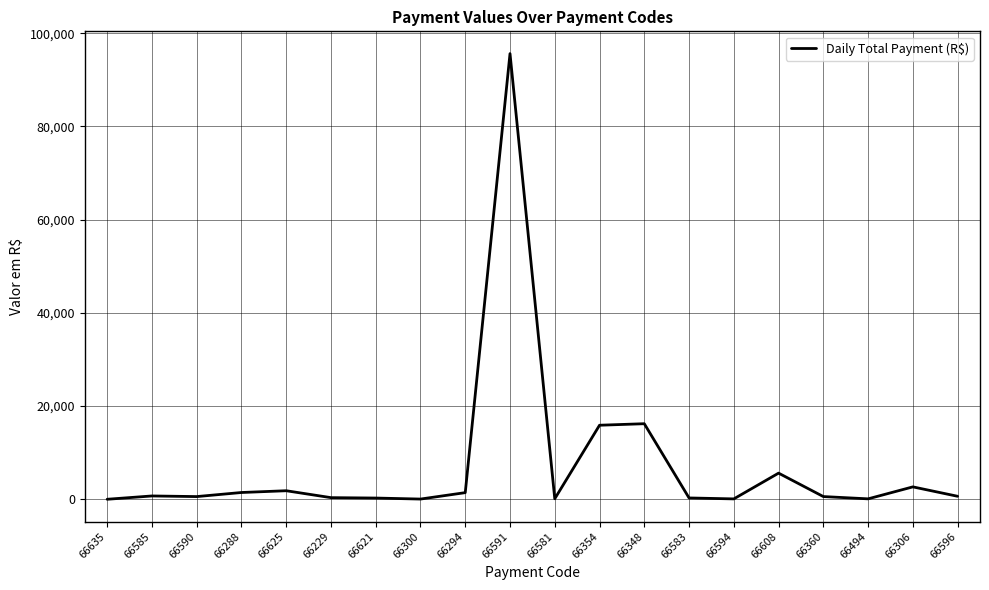

What is the difference between the maximum and minimum values?

95620.2